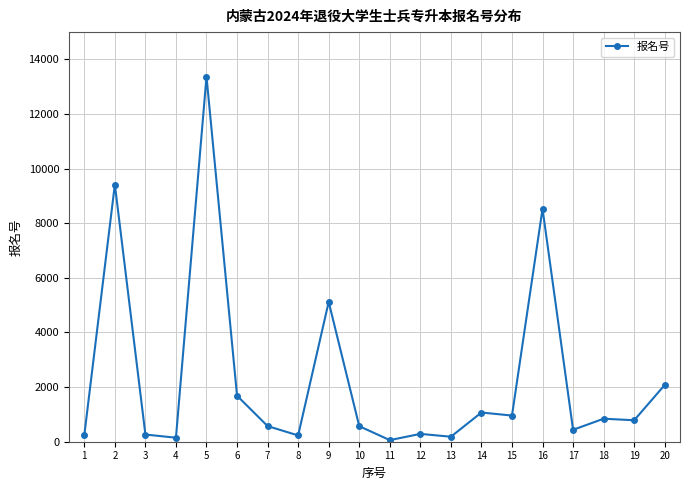

At which category does the data reach its first local peak?

2